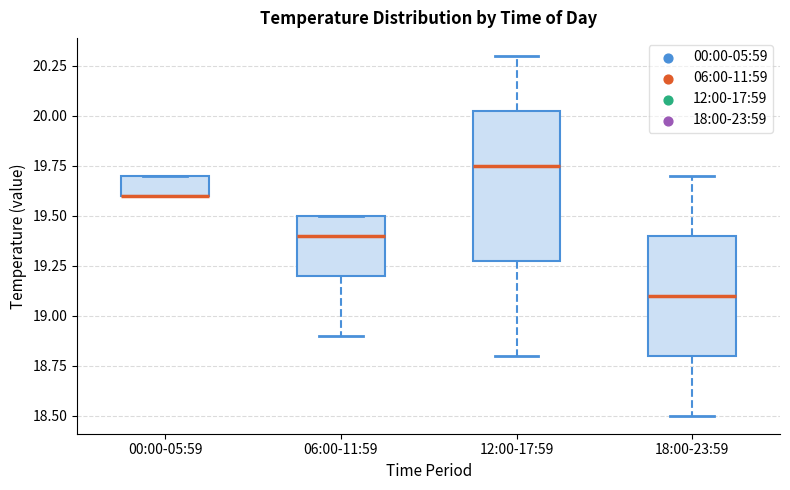

Where is the lower edge of the box for 12:00-17:59 on the y-axis? The values are not printed on the chart, so give them approximately, as read against the axis.

19.30